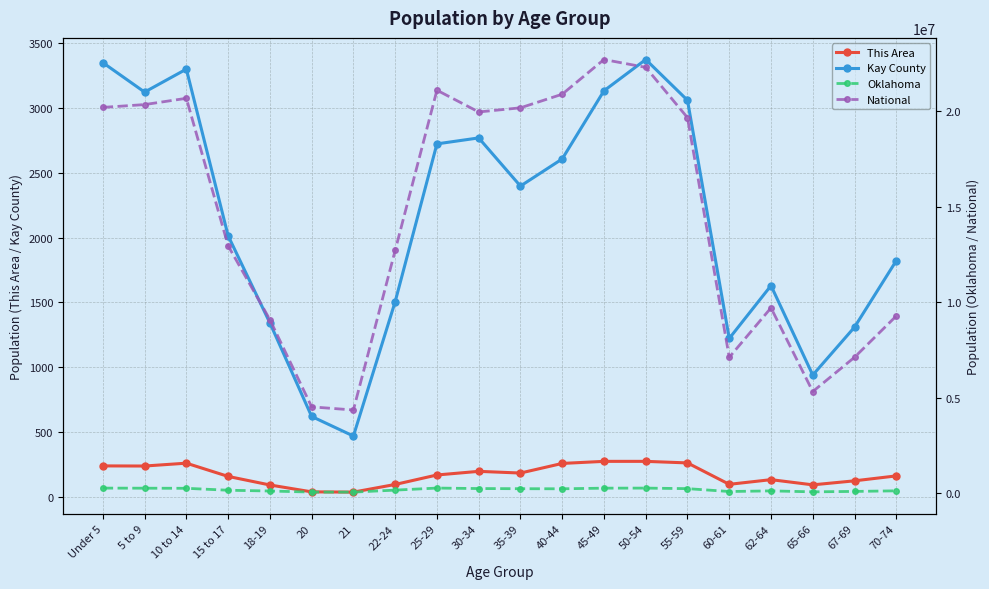

In Oklahoma, how many points are higher than both neighbors (excluding endpoints)?

3